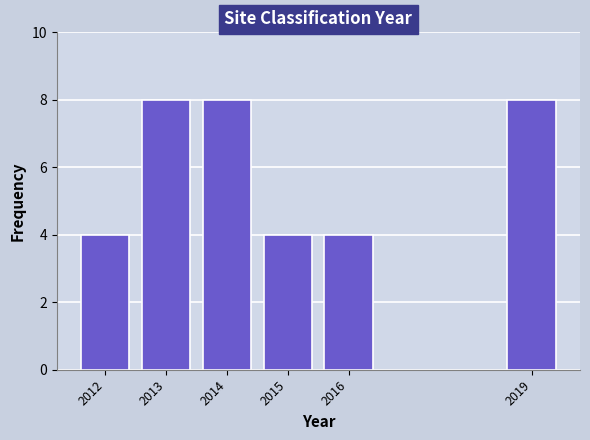

Reading left to right, what are all the values shown in this chart?

4	8	8	4	4	8